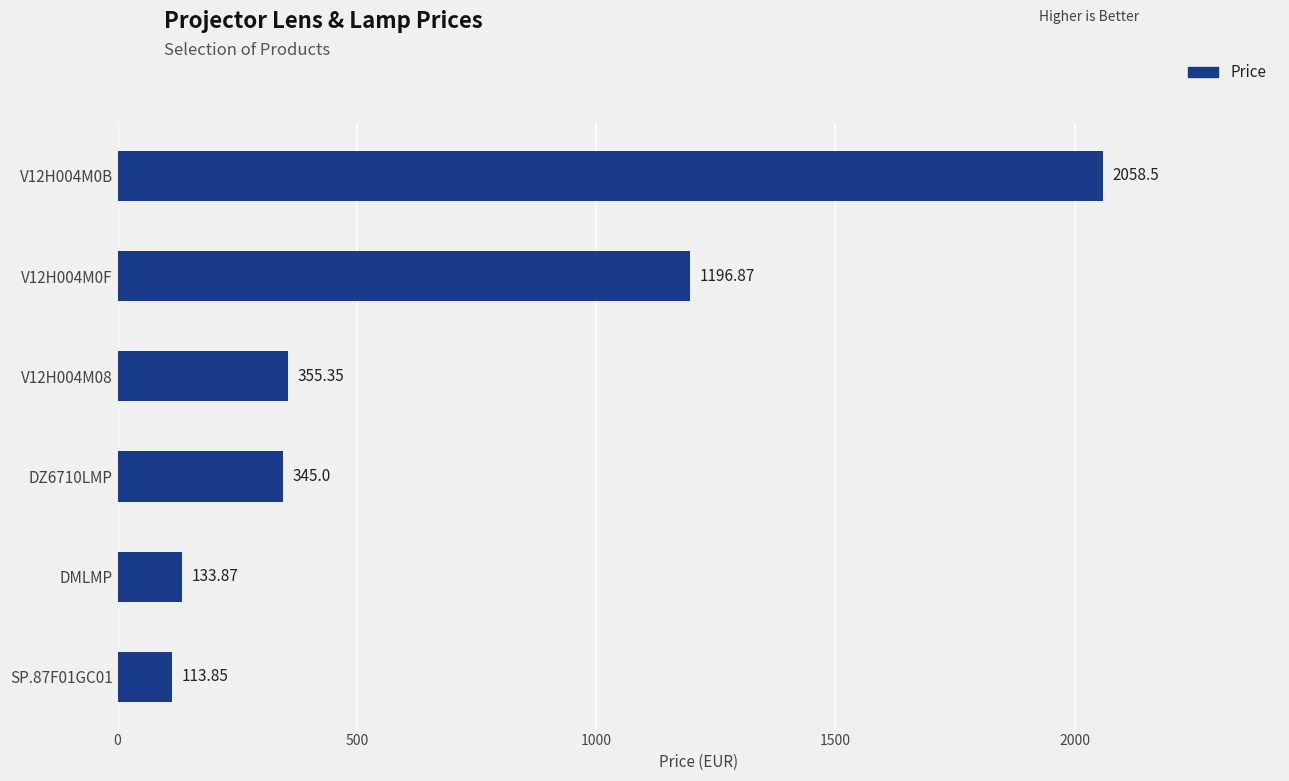

How many bars are there in total?

6